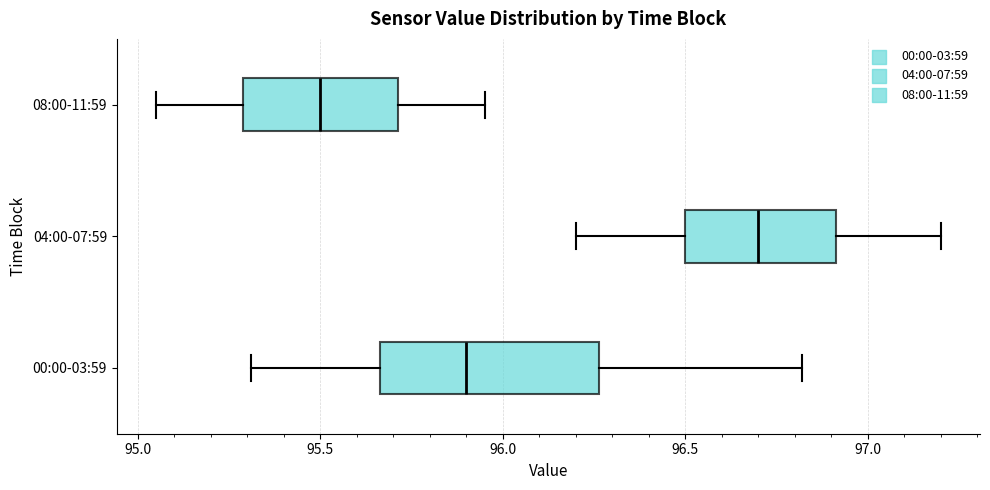

Which box's median line is the furthest to the right?

04:00-07:59